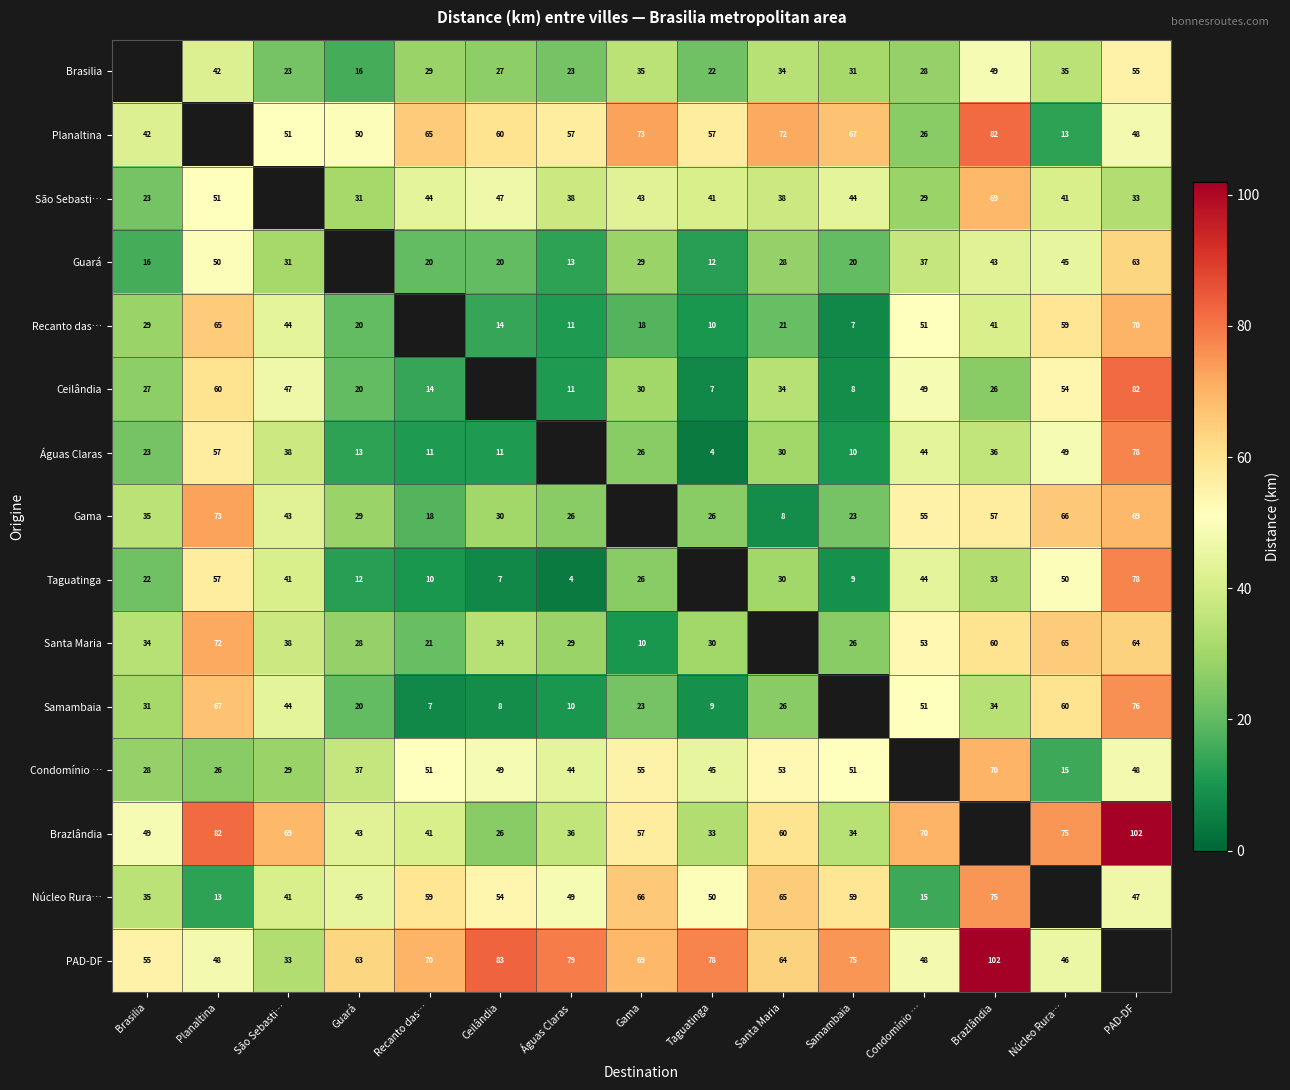

The value of Núcleo Rura… at Brasilia is 18. True or false?

False